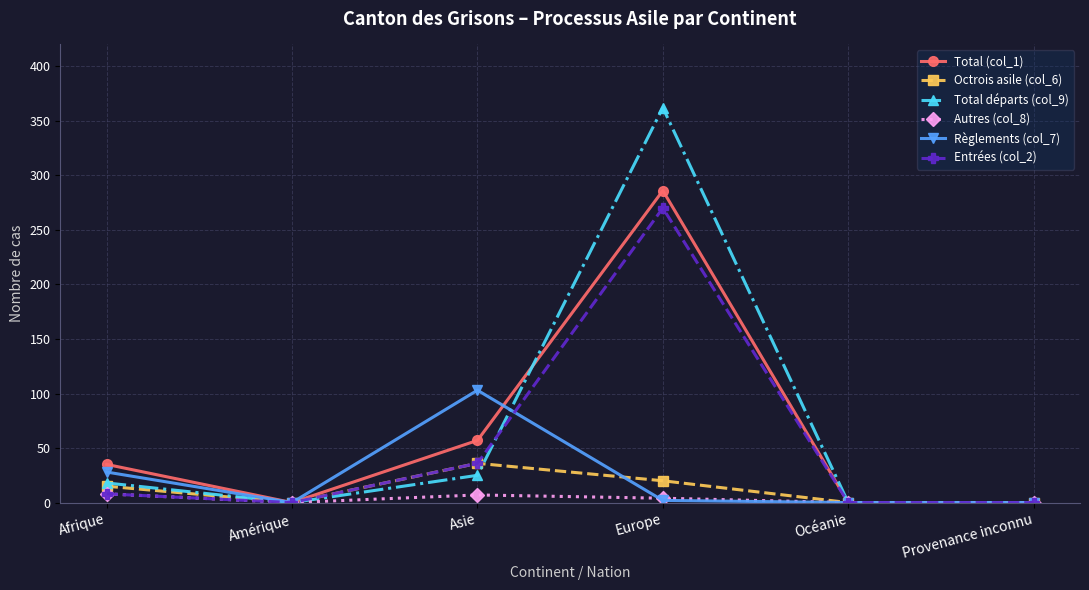

At which category is the sum across all series the highest?

Europe